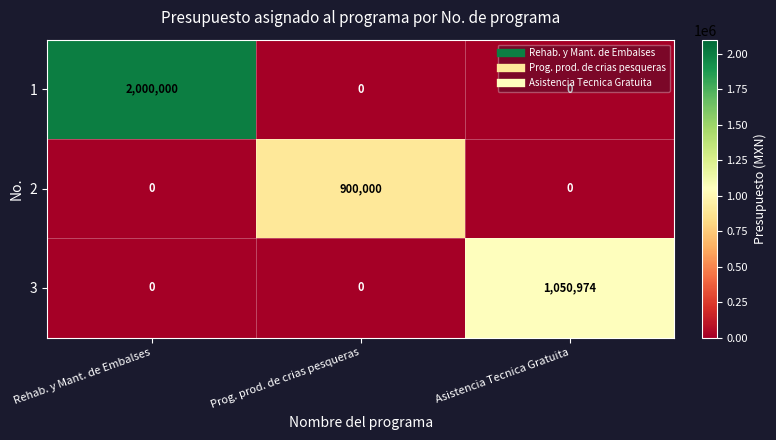

What is the difference between the maximum and second lowest values in the 3 series?

1050974